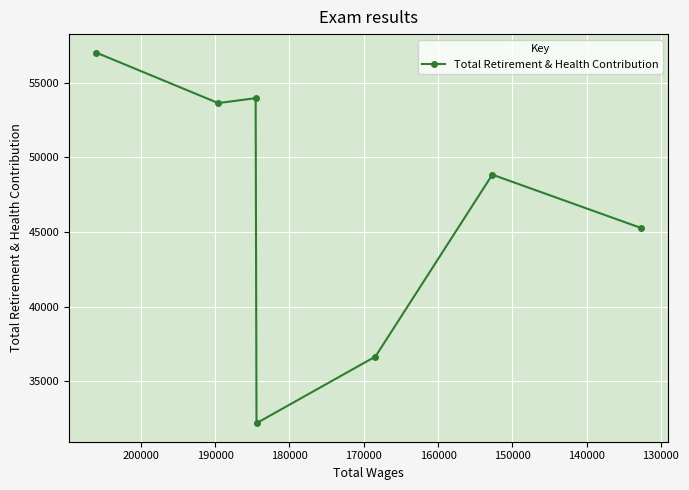

Reading left to right, transcribe all the data shown in this chart.

57001	53625	53953	32195	36656	48833	45266